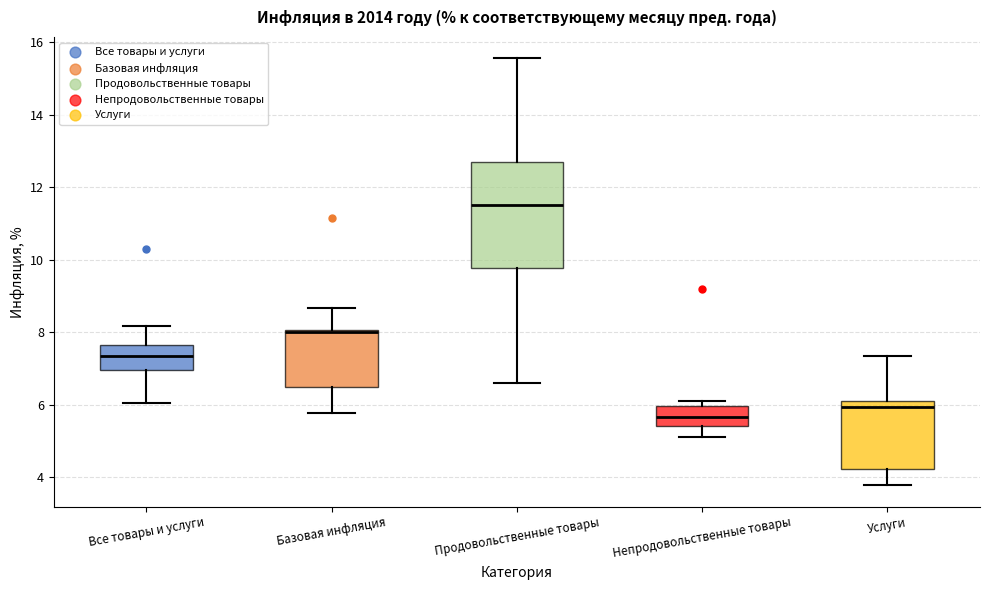

Reading left to right, transcribe this box plot: for each box, give where its median line is, the range the box spans, and where its two whiskers end, as read against the y-axis. The values are not printed on the chart, so give them approximately, as read against the axis.

Все товары и услуги: median 7.4, box 7.0 to 7.6, whiskers 6.0 to 8.2
Базовая инфляция: median 8.0 (just below the box's upper edge), box 6.6 to 8.0, whiskers 5.8 to 8.6
Продовольственные товары: median 11.6, box 9.8 to 12.8, whiskers 6.6 to 15.6
Непродовольственные товары: median 5.6, box 5.4 to 6.0, whiskers 5.2 to 6.2
Услуги: median 6.0, box 4.2 to 6.2, whiskers 3.8 to 7.4